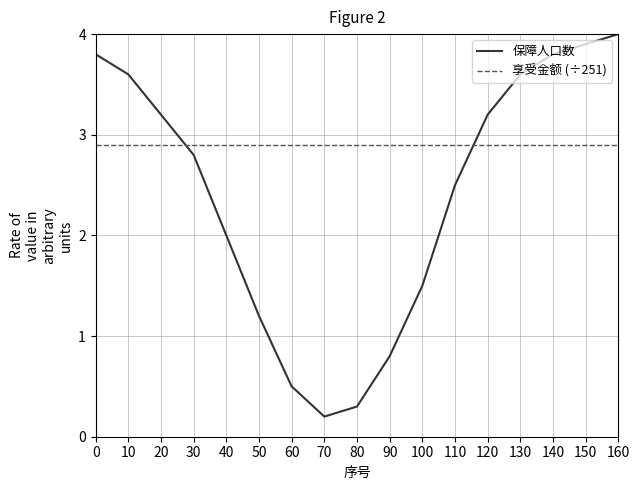

Which series has the widest spread of values?

保障人口数